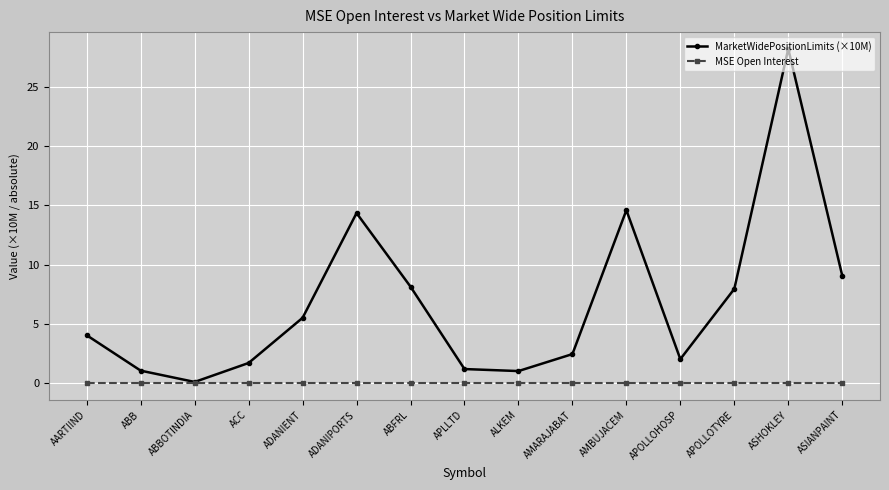

Rank the series by their maximum value, from highest to lowest.

MarketWidePositionLimits (×10M), MSE Open Interest